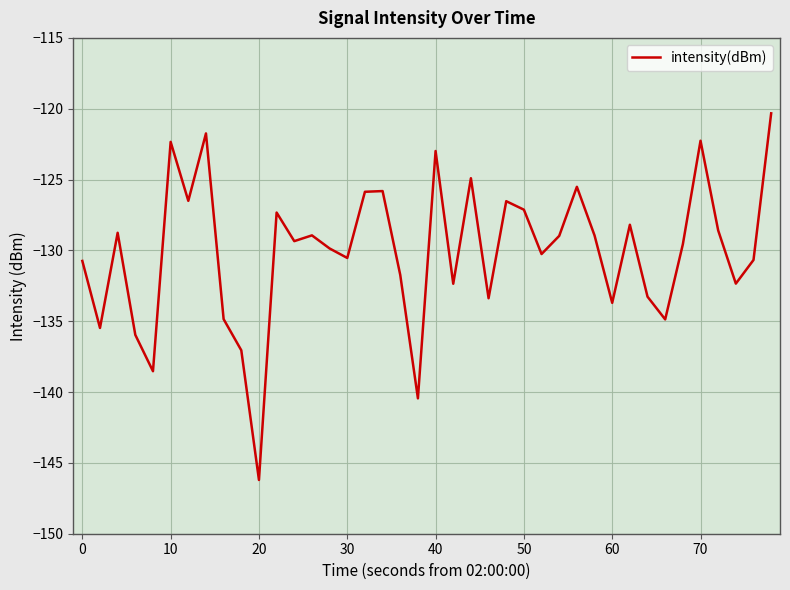

What is the difference between the maximum and minimum values?

25.9